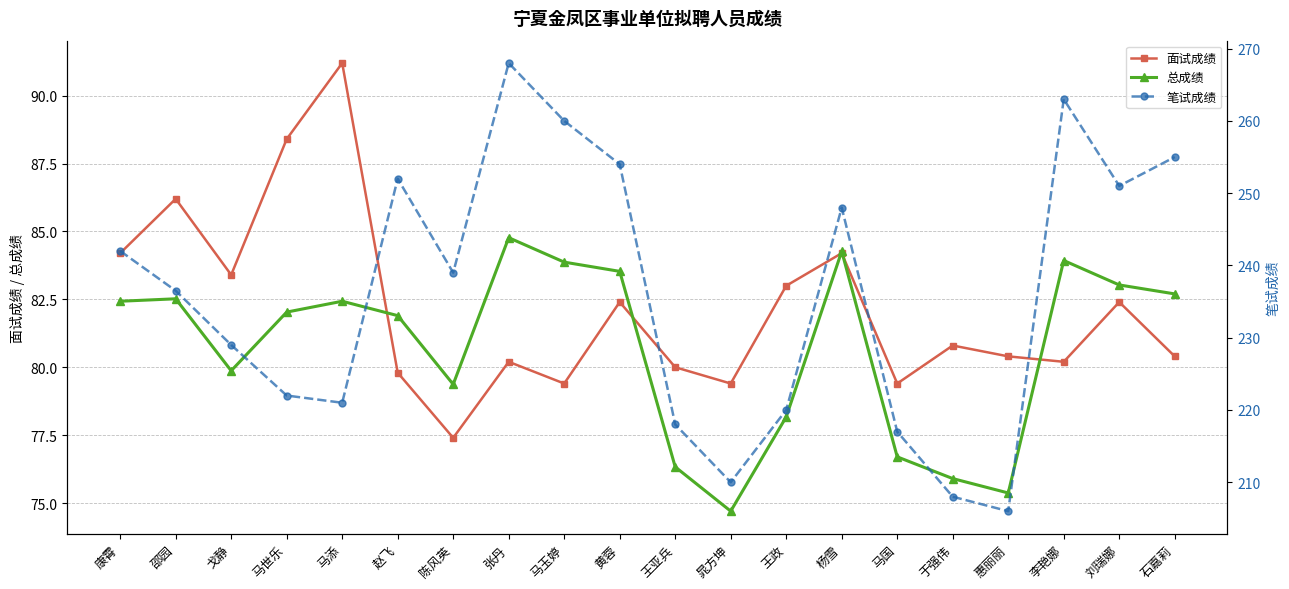

What position from the left is 张丹?

8